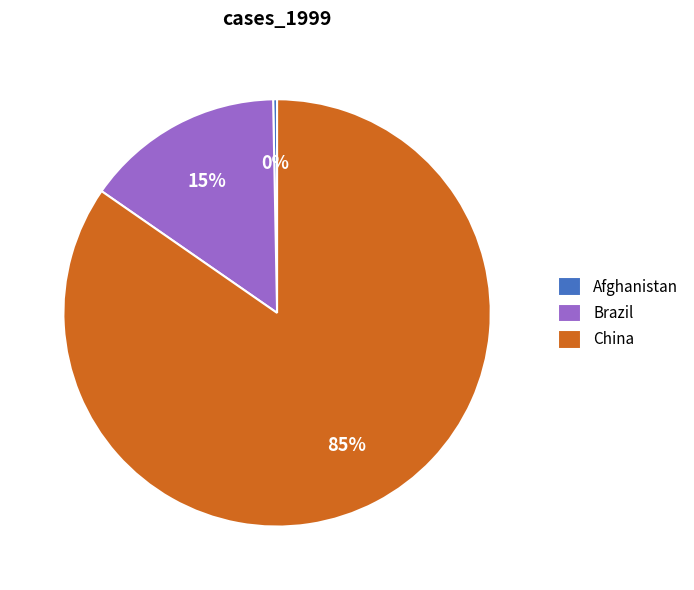

Is the sum of Brazil and China greater than half?

Yes